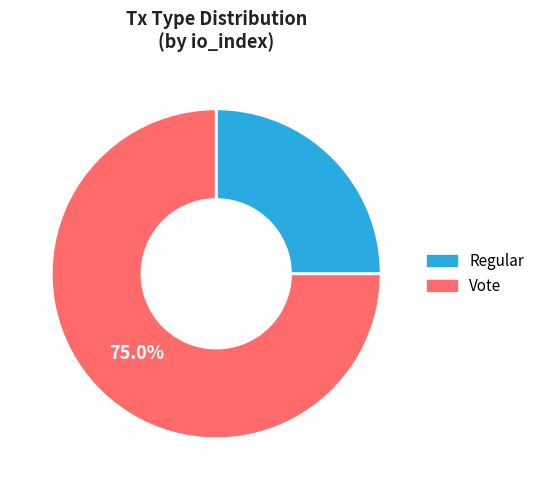

Which category has the smallest portion of the pie?

Regular